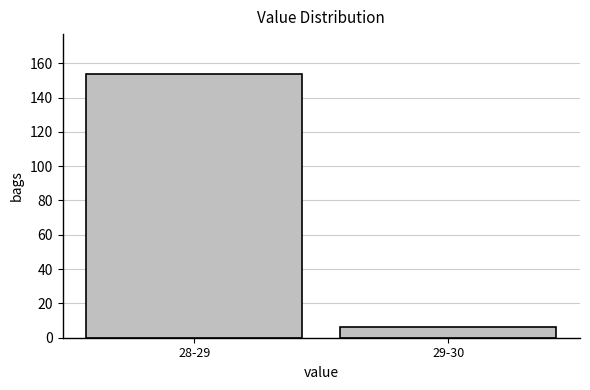

Reading left to right, list all the values displayed in this chart.

28-29=154	29-30=6